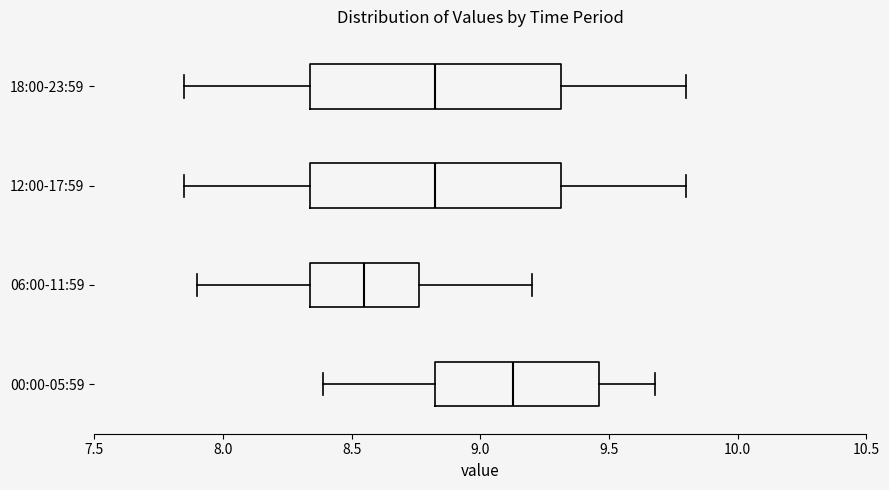

Which box's median line is the furthest to the left?

06:00-11:59